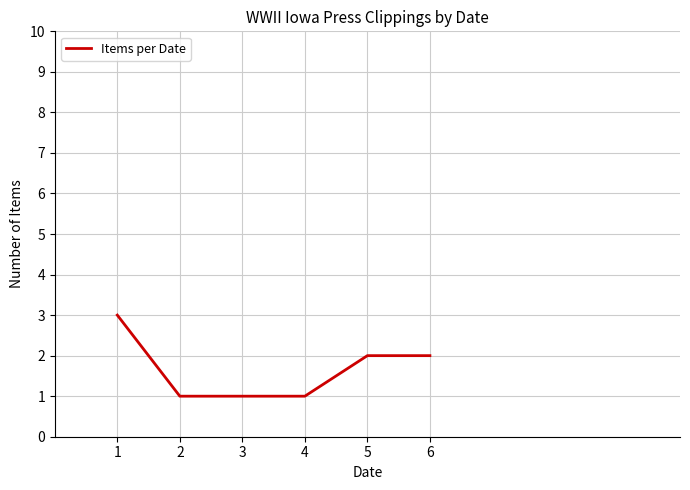

Count the number of categories in the chart.

6